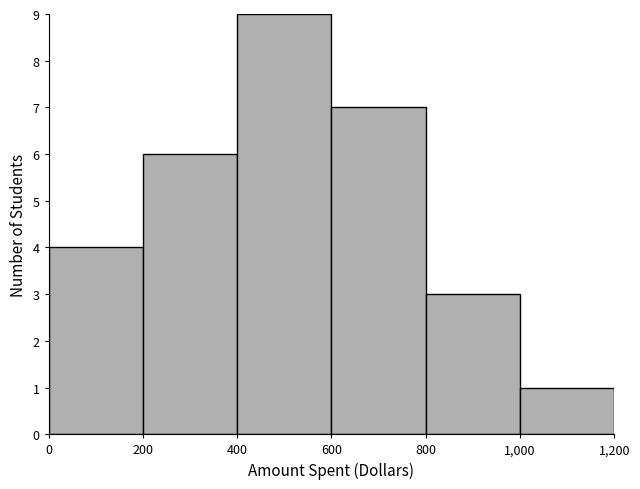

Which range on the x-axis has the tallest bar?

400 to 600